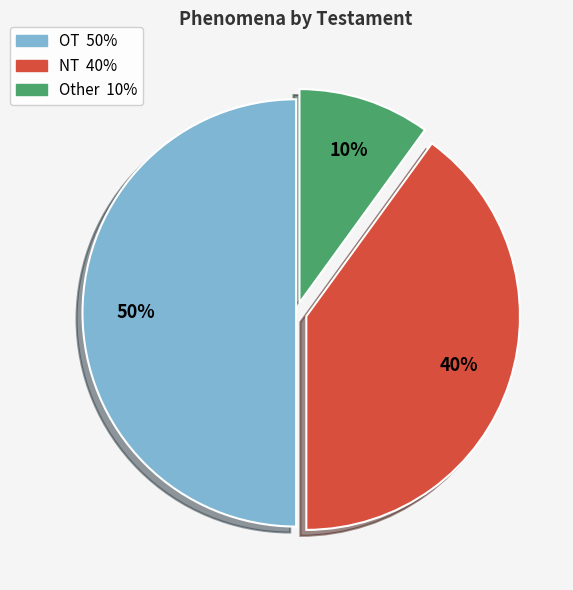

Count the number of slices in the pie.

3